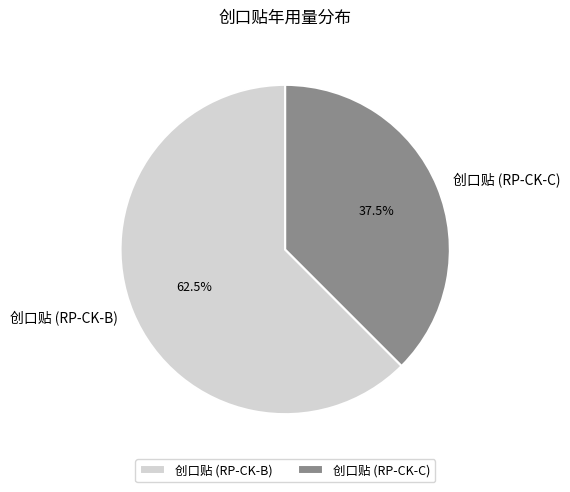

Which category has the biggest portion of the pie?

创口贴 (RP-CK-B)